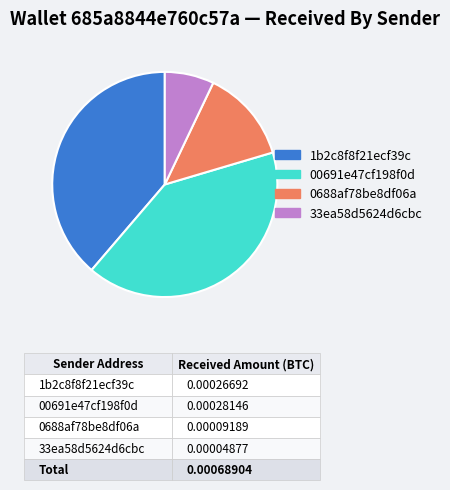

Is 1b2c8f8f21ecf39c the majority of the pie?

No